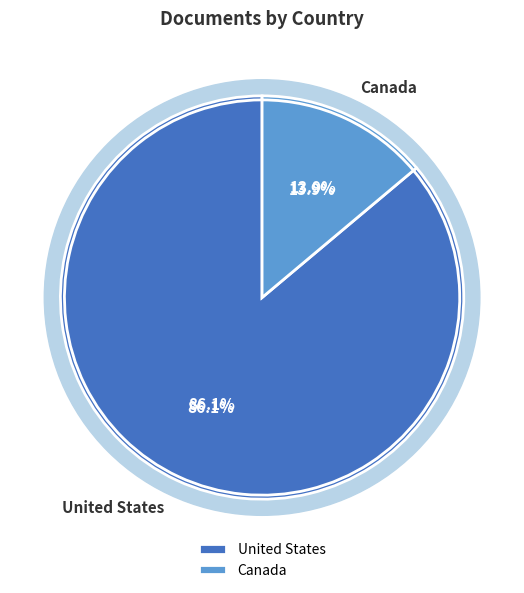

Approximately how many times larger is the value at Canada compared to United States?

0.2